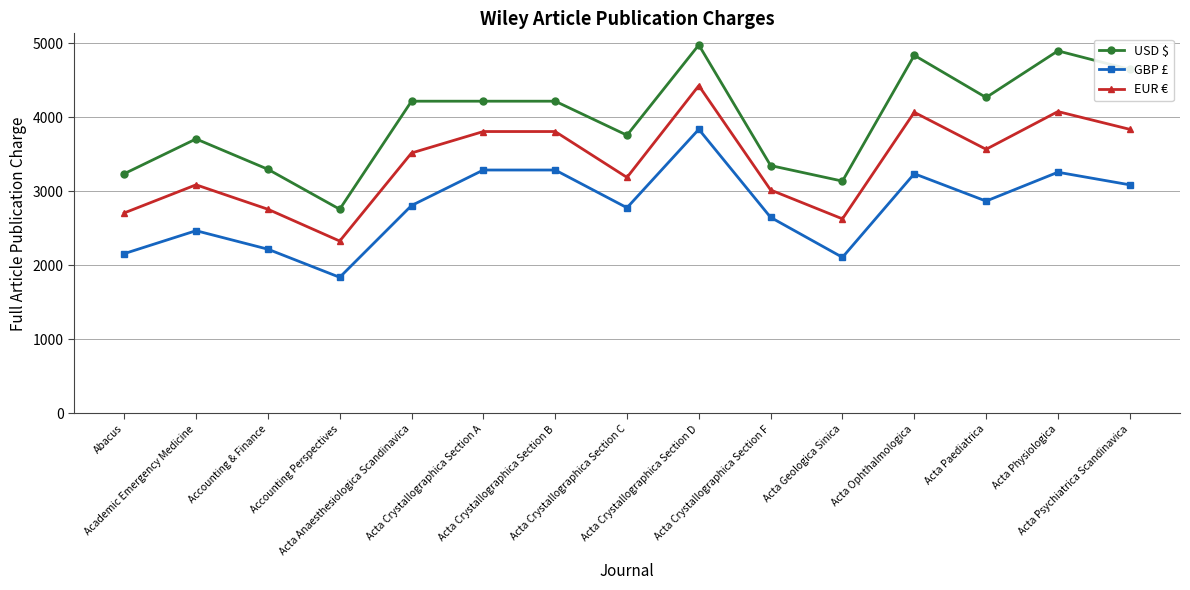

Which series changed the most between Abacus and Accounting Perspectives?

USD $